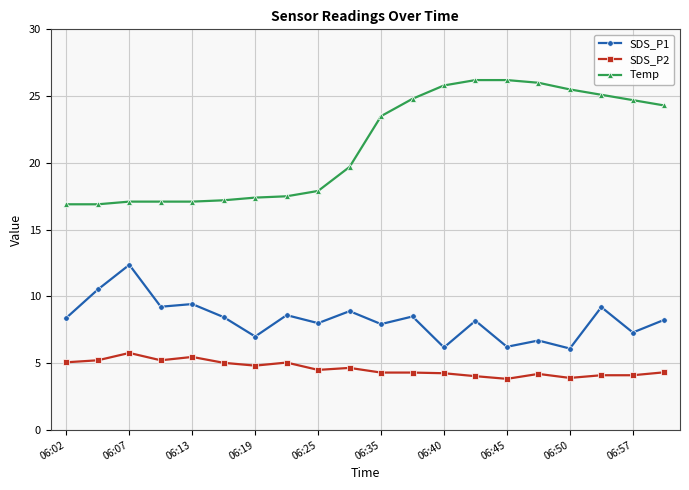

What is the difference between the maximum and second lowest values in the SDS_P1 series?

6.2